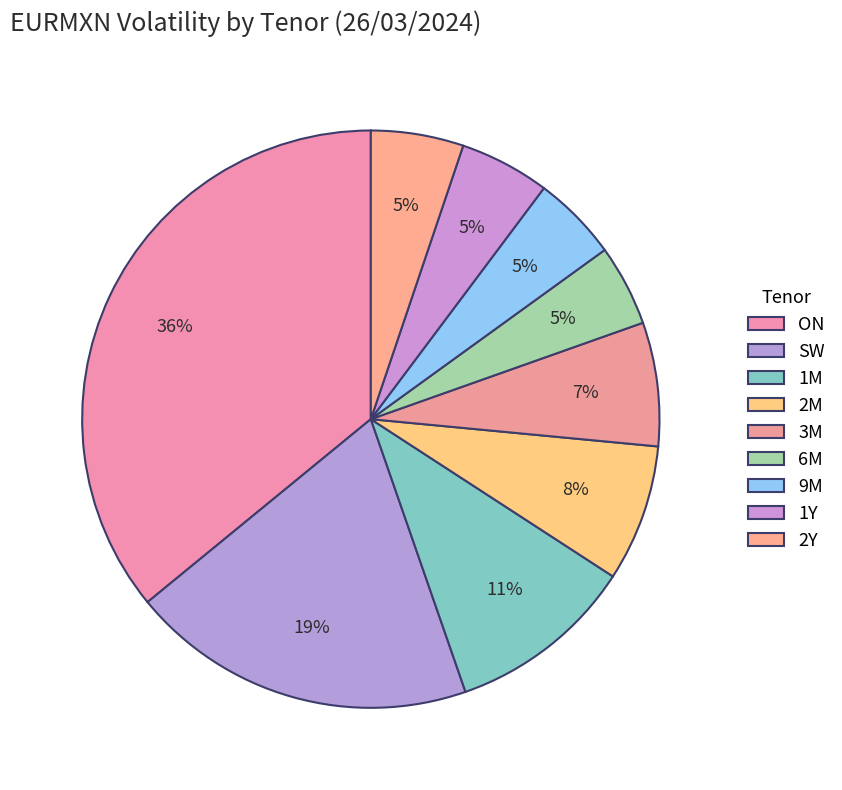

To the nearest percent, what is the average slice percentage?

11%